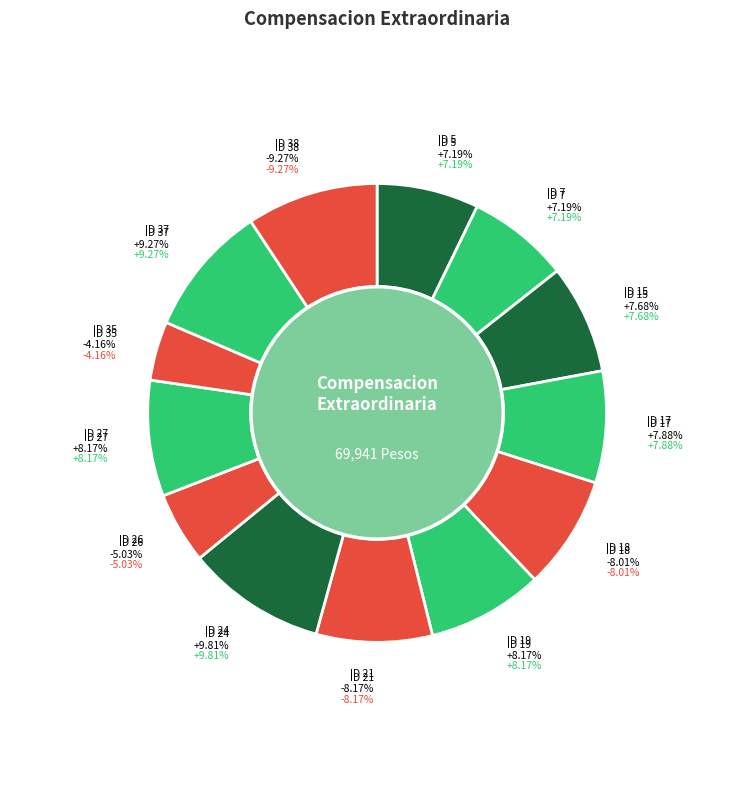

Which has a higher value, ID 5 or ID 24?

ID 24